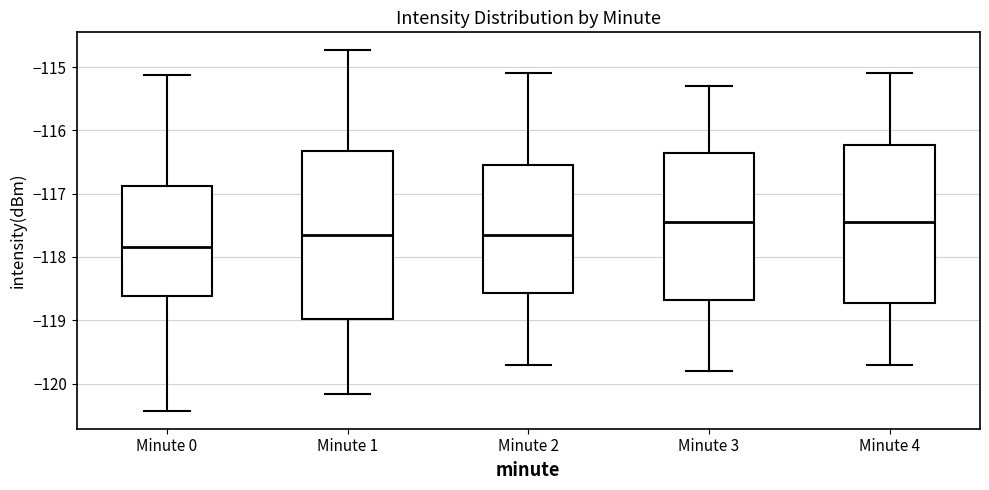

Reading left to right, transcribe this box plot: for each box, give where its median line is, the range the box spans, and where its two whiskers end, as read against the y-axis. The values are not printed on the chart, so give them approximately, as read against the axis.

Minute 0: median -117.8, box -118.6 to -116.9, whiskers -120.4 to -115.1
Minute 1: median -117.6, box -119.0 to -116.3, whiskers -120.2 to -114.7
Minute 2: median -117.6, box -118.6 to -116.5, whiskers -119.7 to -115.1
Minute 3: median -117.4, box -118.7 to -116.3, whiskers -119.8 to -115.3
Minute 4: median -117.4, box -118.7 to -116.2, whiskers -119.7 to -115.1